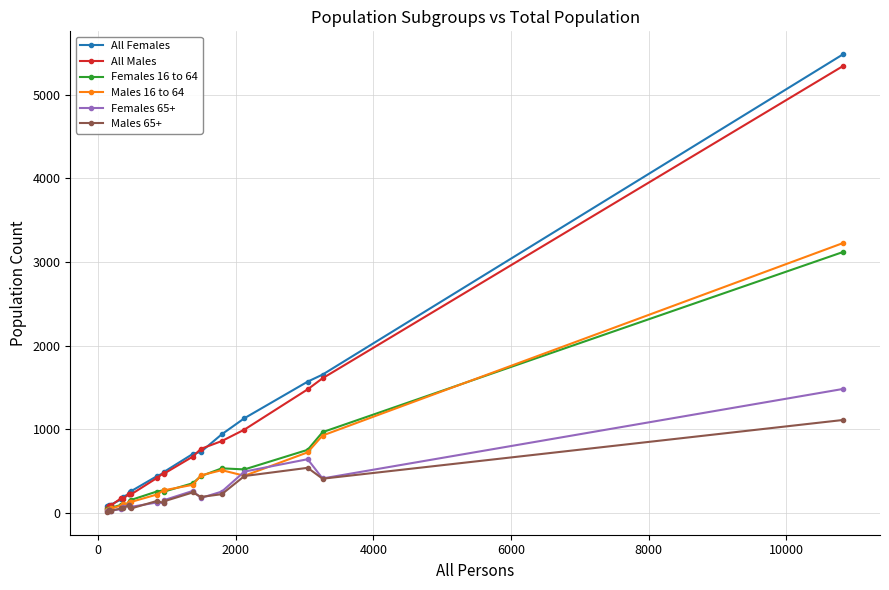

Which series has the largest range (max minus min)?

All Females